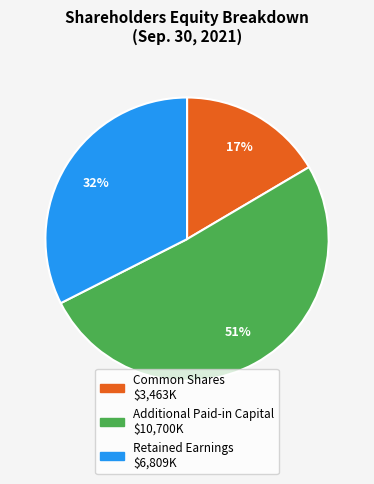

To the nearest percent, what is the average slice percentage?

33%